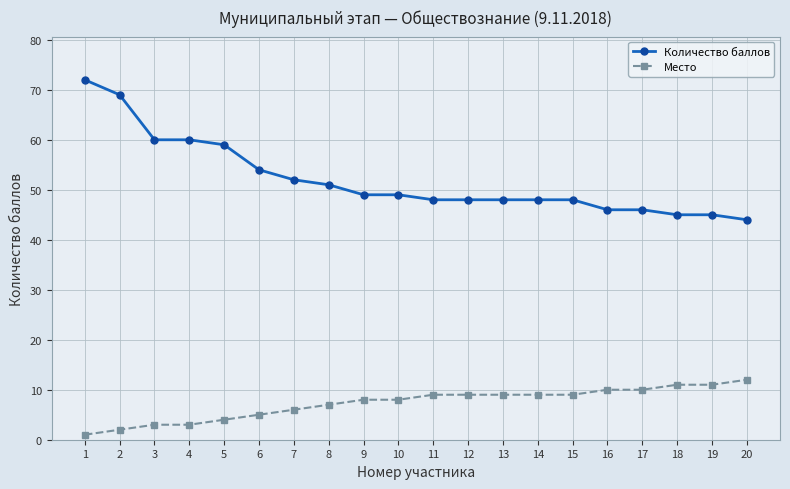

True or false: Место and Количество баллов intersect in this chart.

False